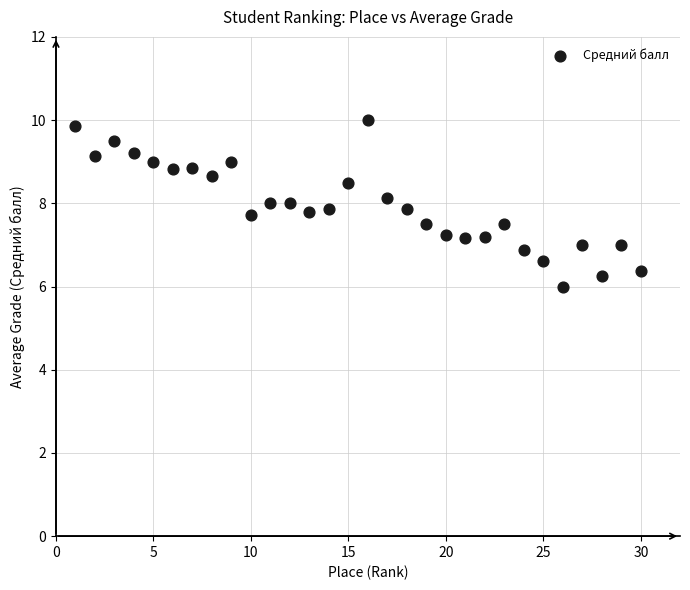

What is the range of Y values (max minus min)?

4.0